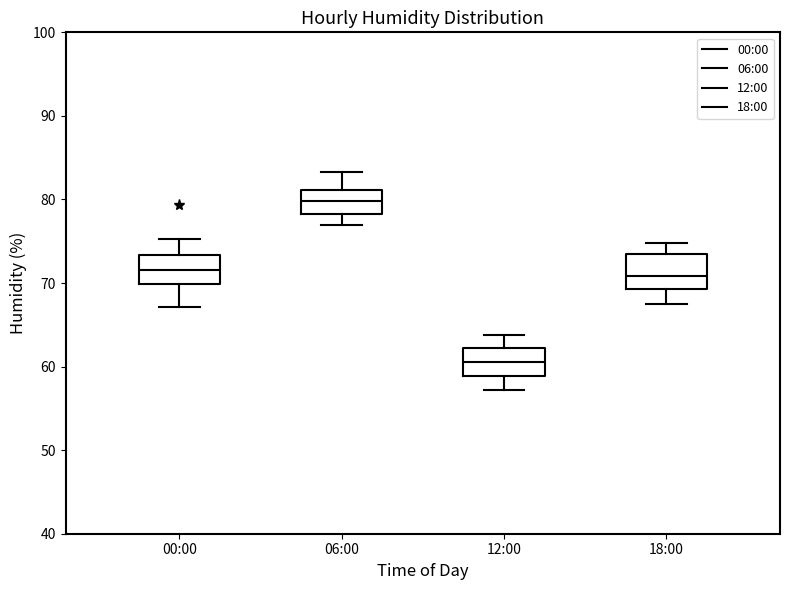

Which box's median line is the highest?

06:00